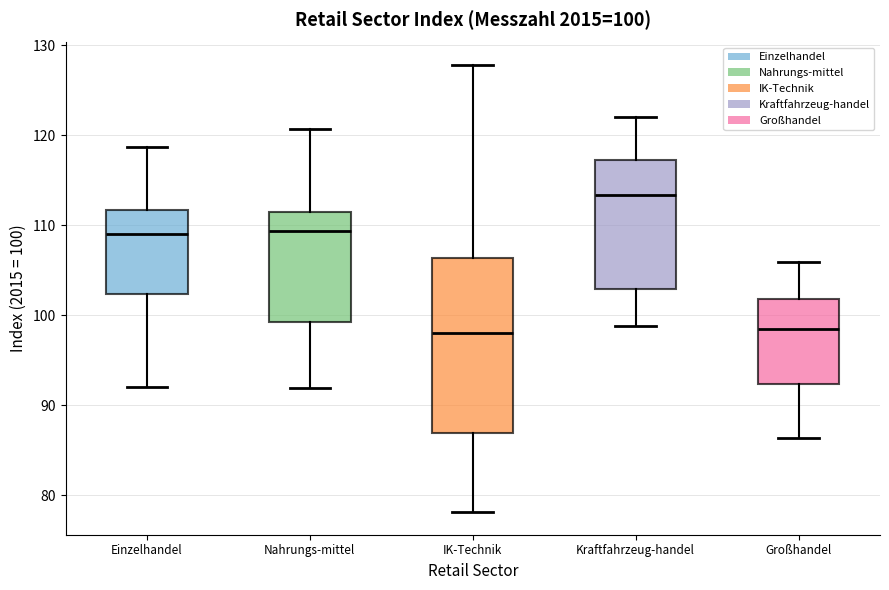

Which box is the tallest, from its lower edge to its upper edge?

IK-Technik